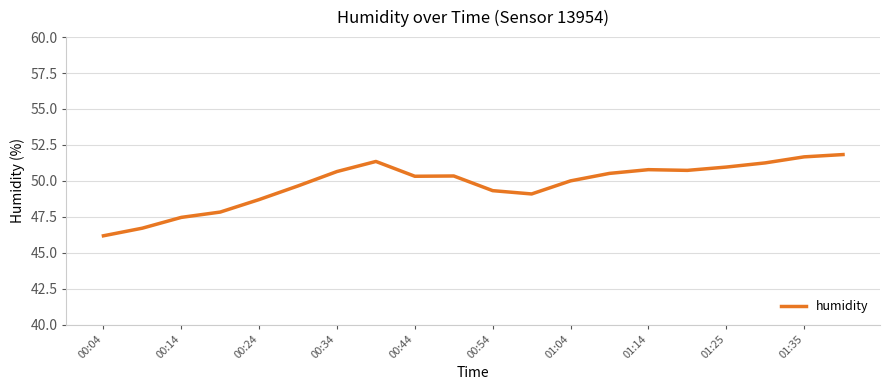

True or false: the data has more than 0 interior local peaks.

True